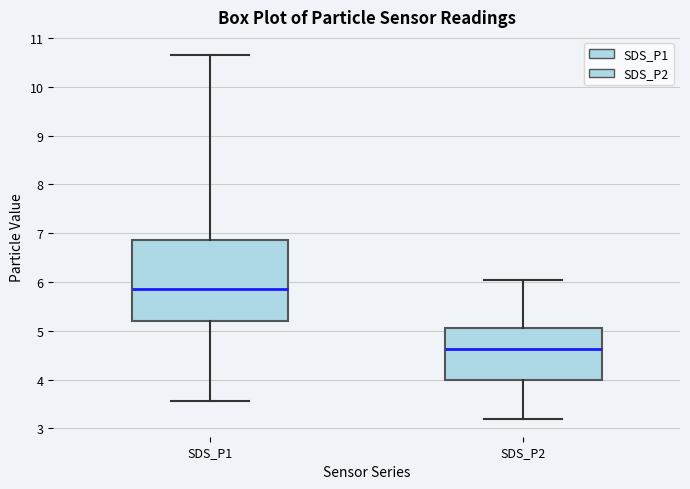

Which box is the tallest, from its lower edge to its upper edge?

SDS_P1